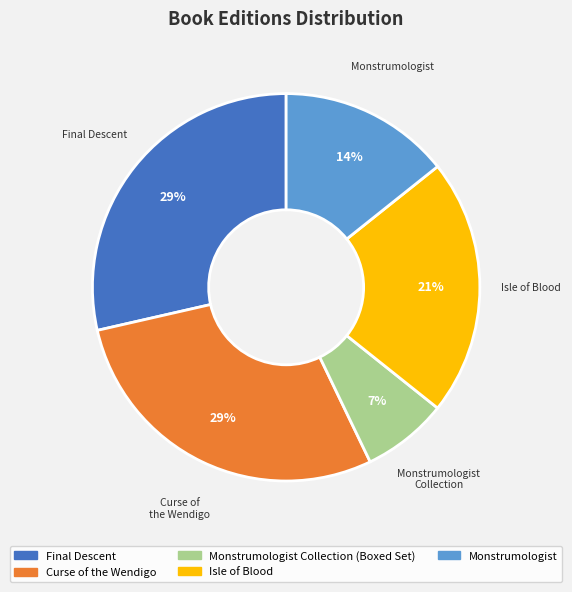

To the nearest percent, what is the average slice percentage?

20%